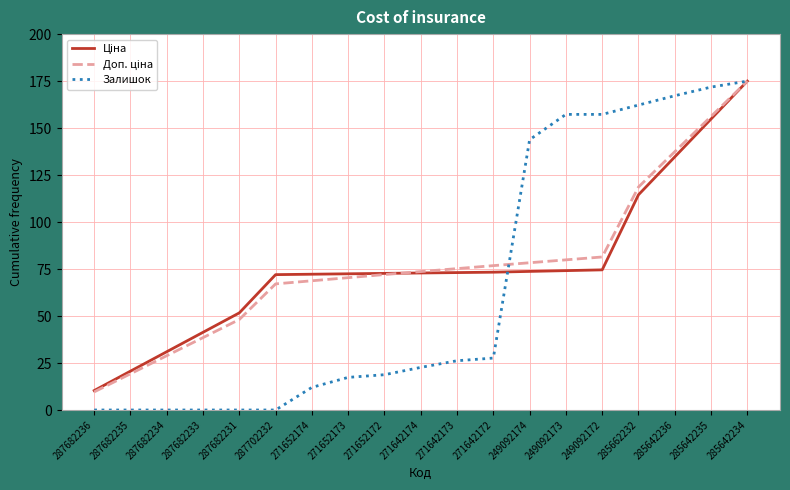

What is the total value across all series at 271642173?

174.6